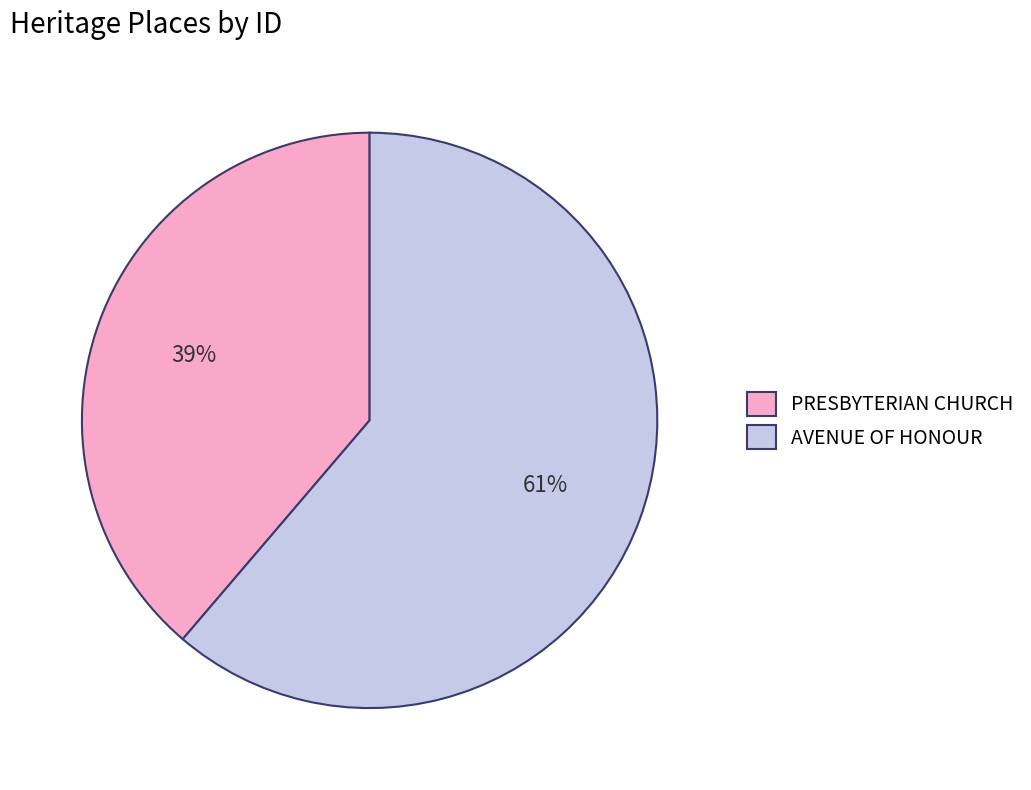

Rank the categories by value from lowest to highest.

PRESBYTERIAN CHURCH, AVENUE OF HONOUR